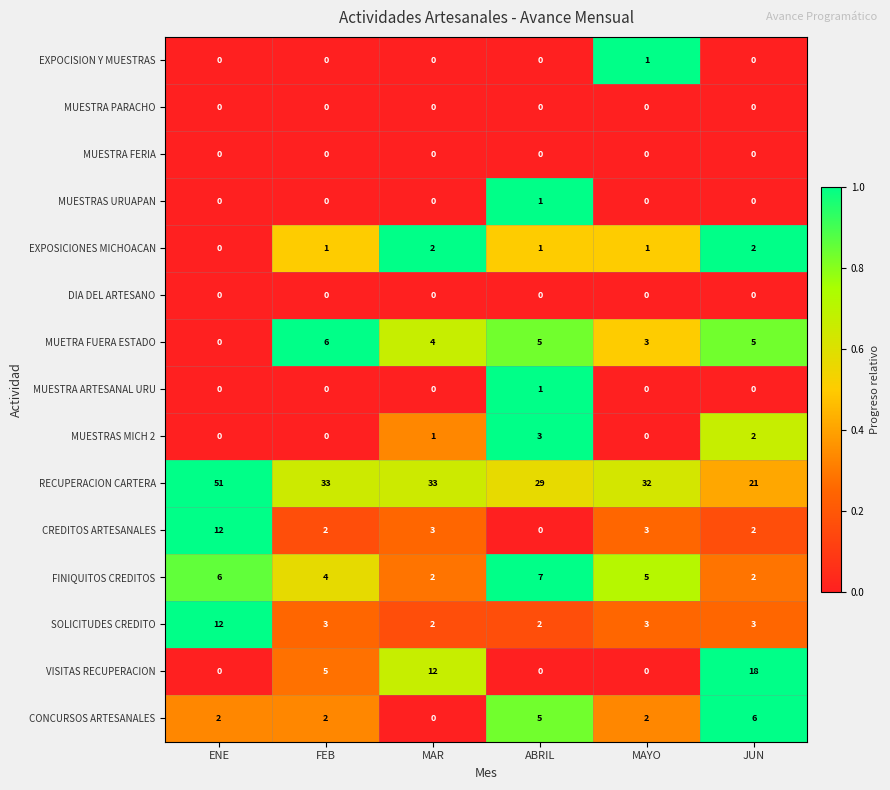

What is the highest value of the MUESTRAS MICH 2 series?

3